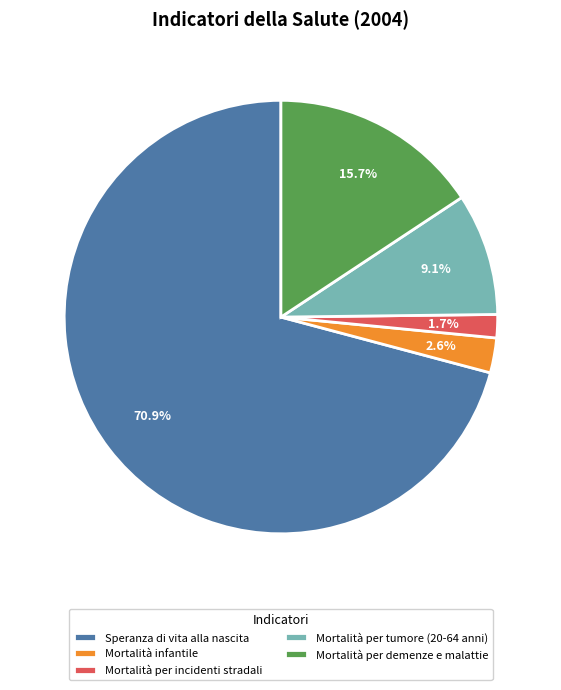

How many segments does this pie chart have?

5